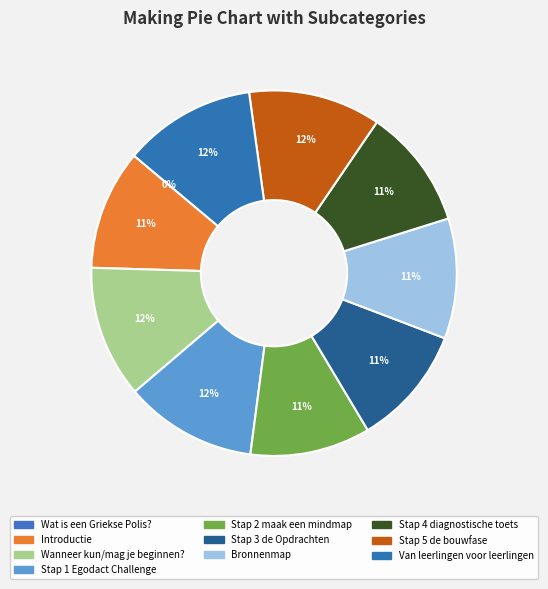

True or false: Stap 2 maak een mindmap accounts for 11% of the total.

True